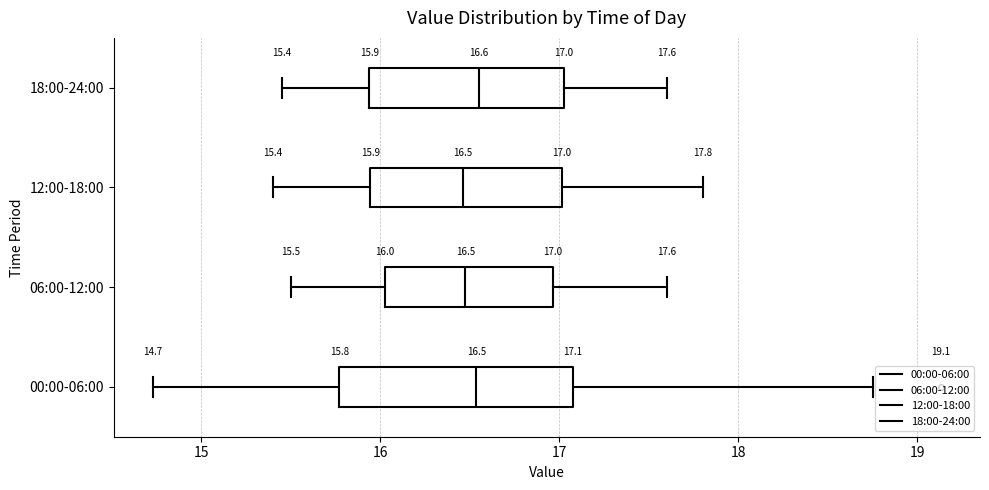

Which box is the widest, from its left edge to its right edge?

00:00-06:00